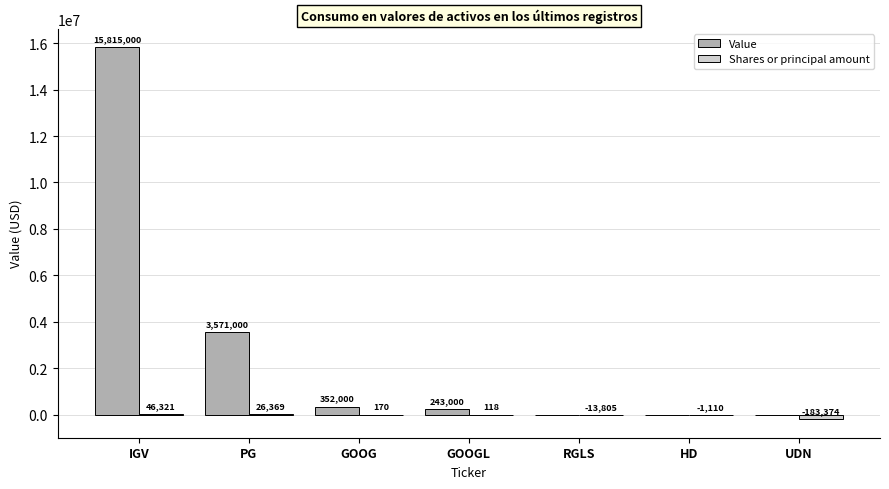

Between IGV and HD, which series saw the biggest shift?

Value